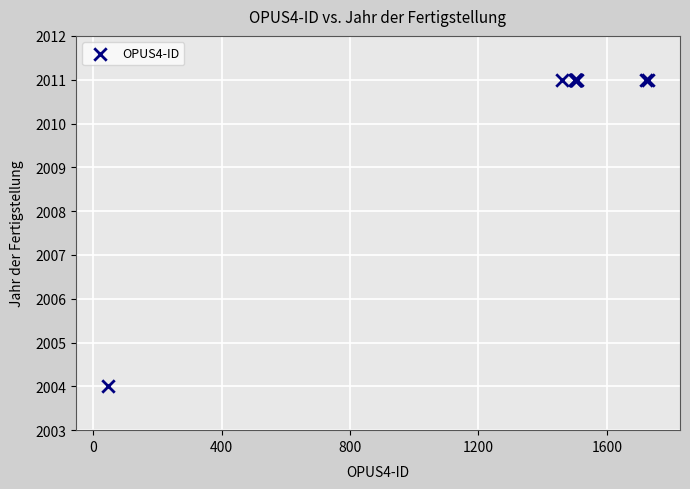

What Y value in the scatter plot is closest to 2007?

2004